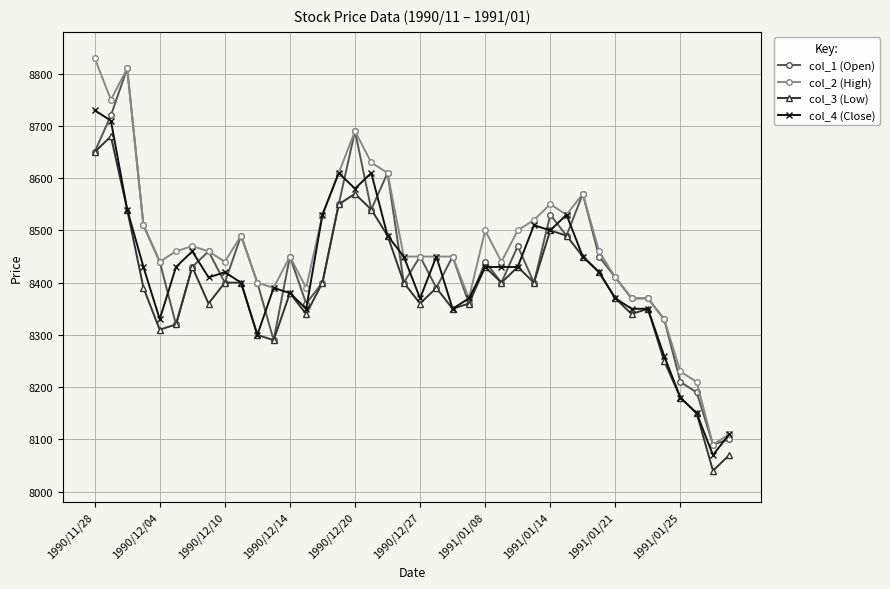

What is the highest value of the col_4 (Close) series?

8730